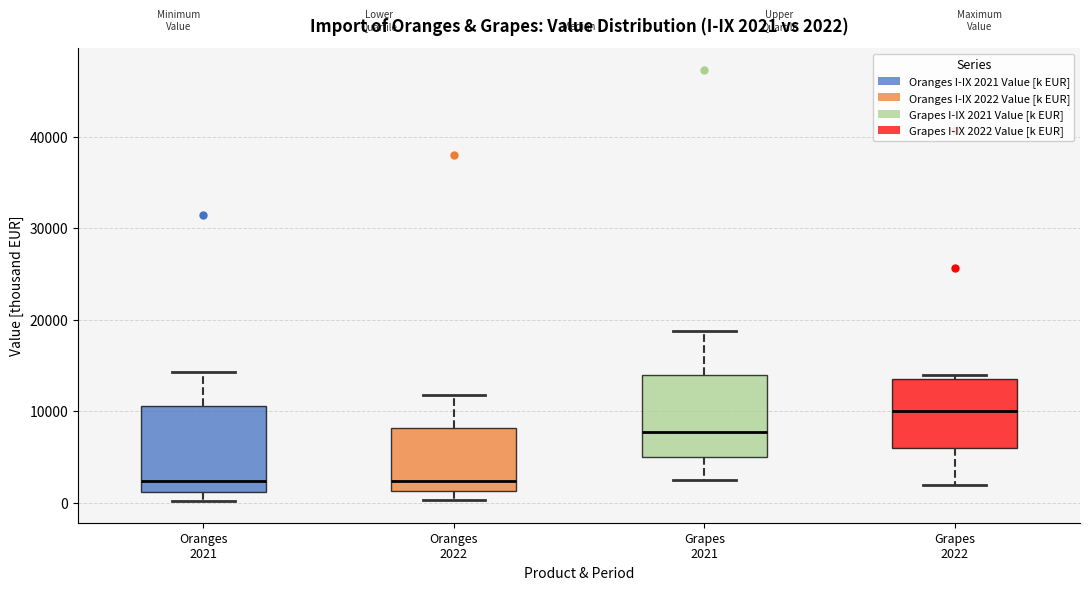

Which box's median line is the highest?

Grapes 2022